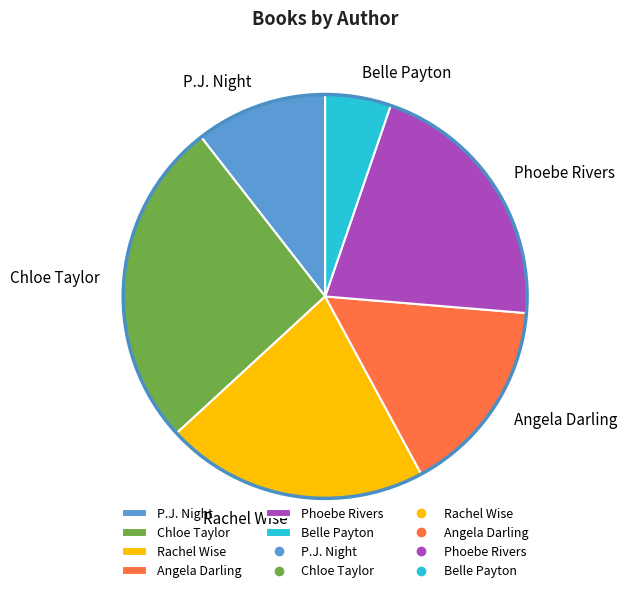

Do P.J. Night and Chloe Taylor together represent more than half of the pie?

No